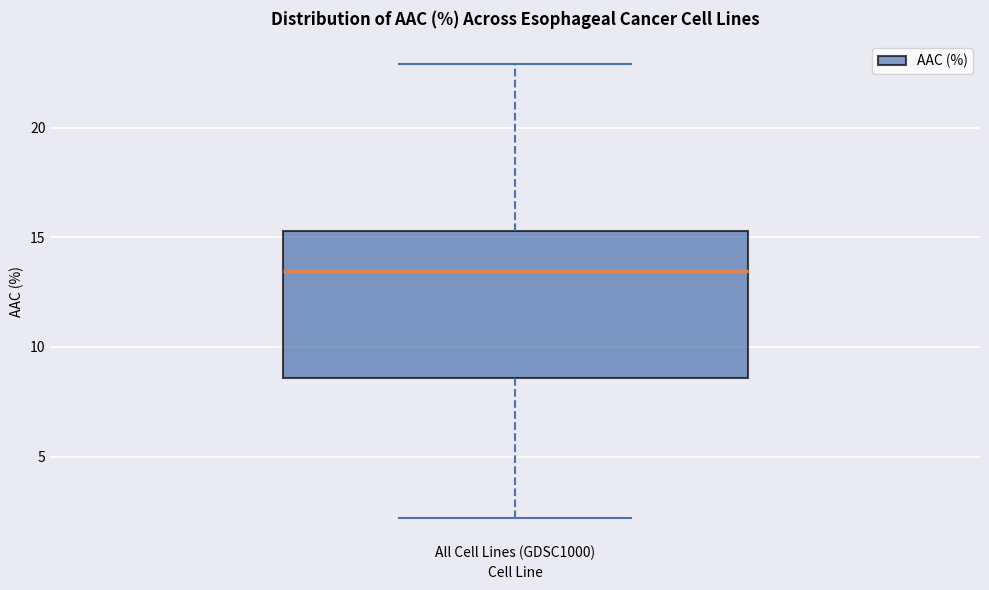

Transcribe this box plot: give where the median line is, the range the box spans, and where the two whiskers end, as read against the y-axis. The values are not printed on the chart, so give them approximately, as read against the axis.

median 13.5, box 8.5 to 15.5, whiskers 2.0 to 23.0